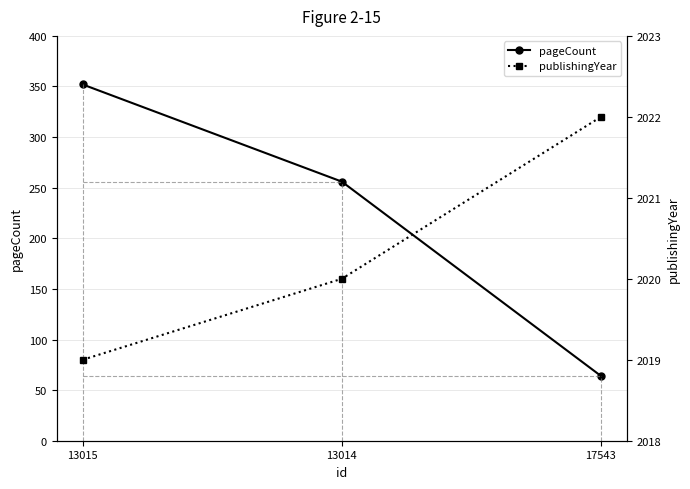

Which series has the widest spread of values?

pageCount